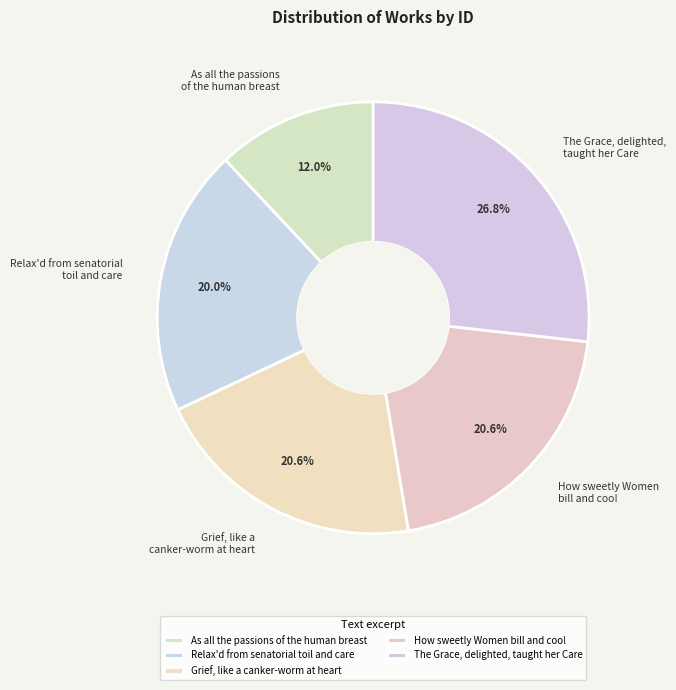

How many slices are in this pie chart?

5